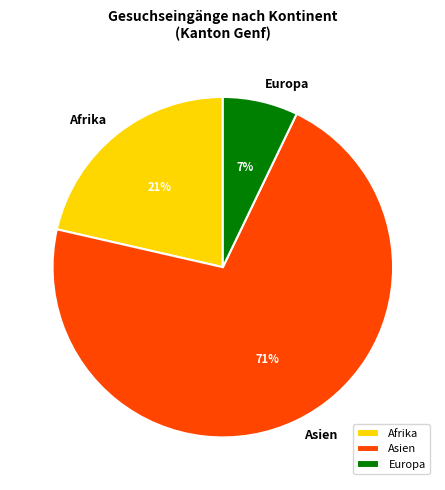

How many slices are in this pie chart?

3